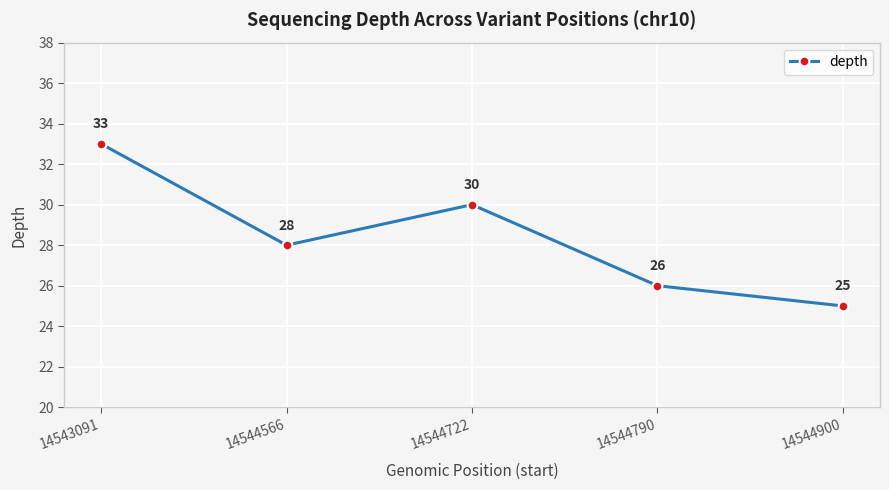

At which category does the chart reach its peak across all series?

14543091